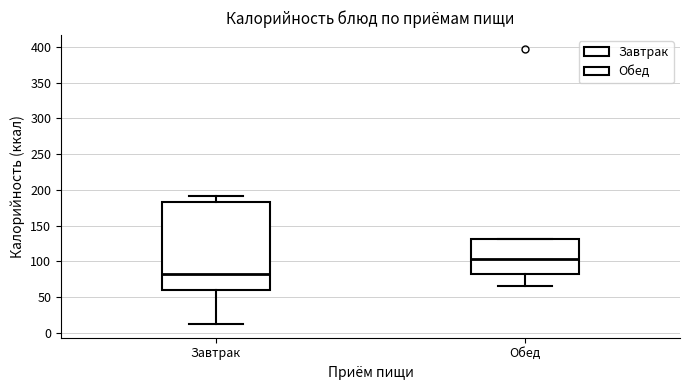

Reading left to right, read every box against the y-axis: the position of its median line, the range the box covers, and the ends of its whiskers. The values are not printed on the chart, so give them approximately, as read against the axis.

Завтрак: median 80, box 60 to 185, whiskers 15 to 190
Обед: median 105, box 80 to 130, whiskers 65 to 130